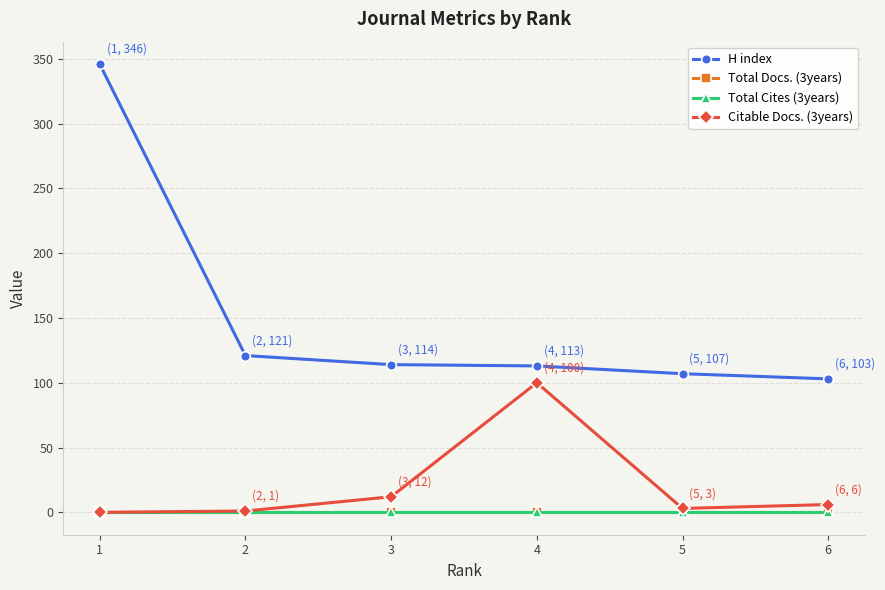

Which series has the widest spread of values?

H index